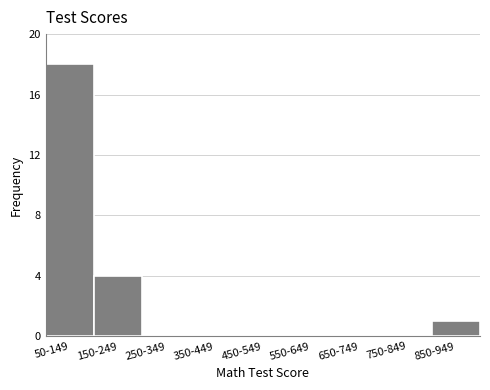

Reading left to right, extract all data points from this chart.

50-149=18	150-249=4	250-349=0	350-449=0	450-549=0	550-649=0	650-749=0	750-849=0	850-949=1